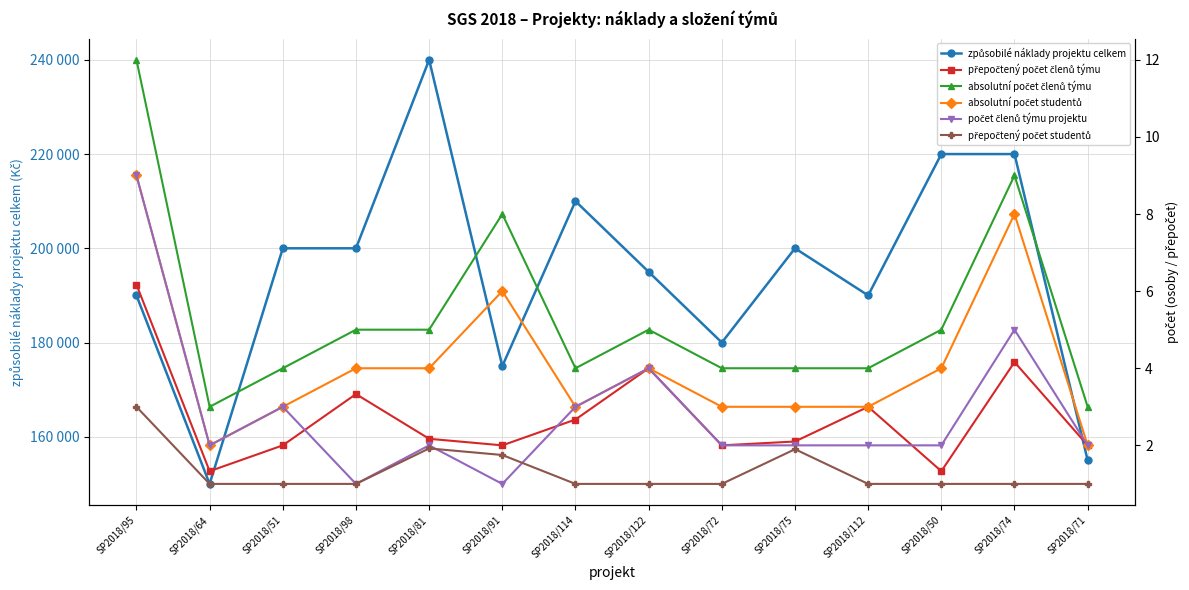

Is the value of absolutní počet studentů at SP2018/114 greater than the value of absolutní počet členů týmu at SP2018/64?

No